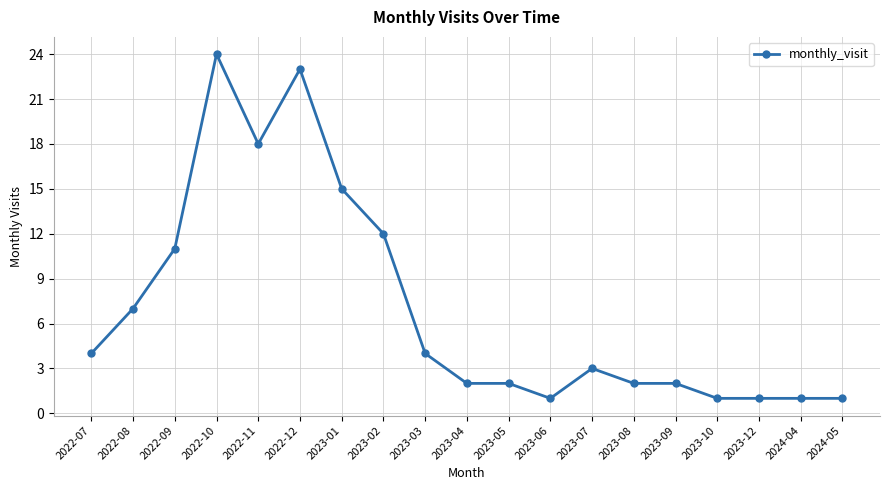

Does the chart have visible grid lines?

Yes